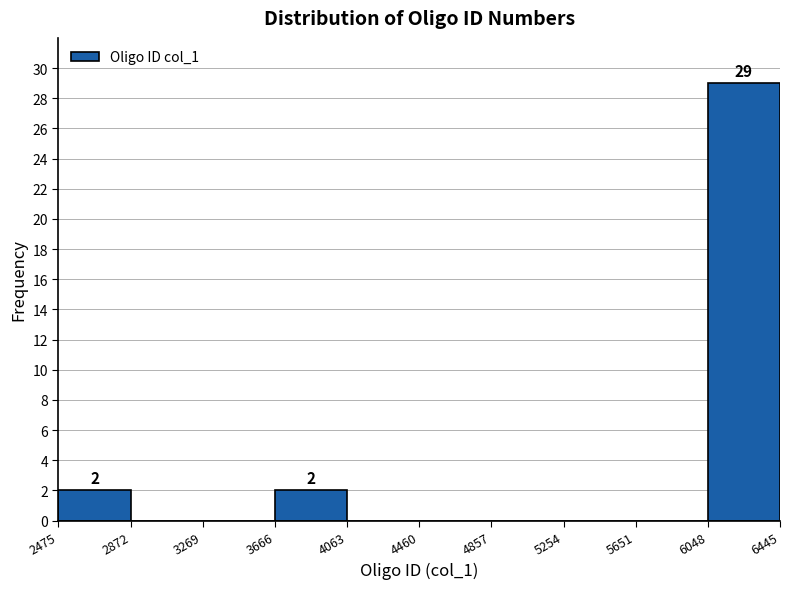

Over which range of the x-axis is the bar tallest?

6048 to 6445